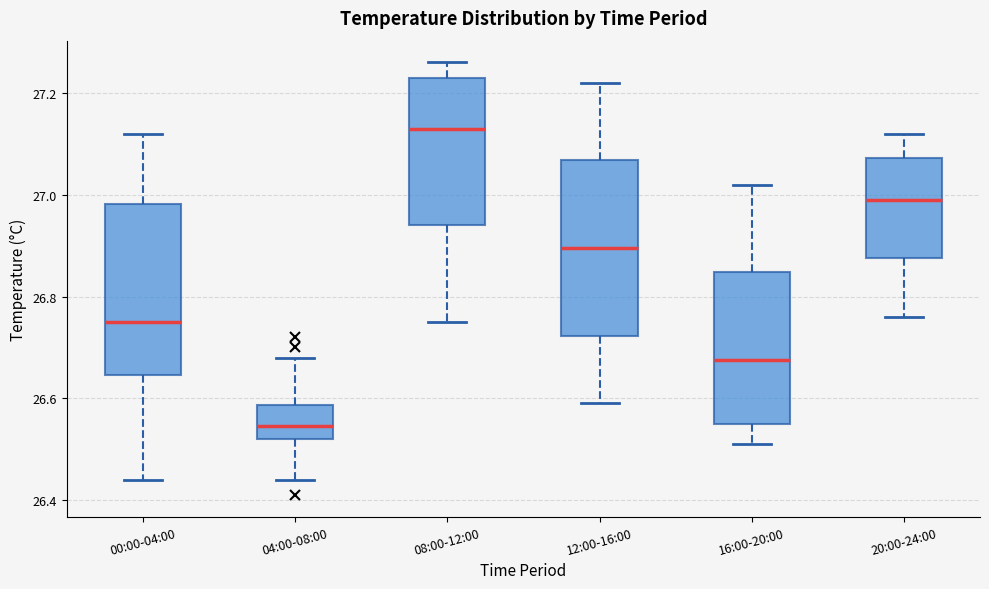

Reading left to right, transcribe this box plot: for each box, give where its median line is, the range the box spans, and where its two whiskers end, as read against the y-axis. The values are not printed on the chart, so give them approximately, as read against the axis.

00:00-04:00: median 26.76, box 26.64 to 26.98, whiskers 26.44 to 27.12
04:00-08:00: median 26.54, box 26.52 to 26.58, whiskers 26.44 to 26.68
08:00-12:00: median 27.14, box 26.94 to 27.24, whiskers 26.76 to 27.26
12:00-16:00: median 26.90, box 26.72 to 27.06, whiskers 26.60 to 27.22
16:00-20:00: median 26.68, box 26.56 to 26.84, whiskers 26.52 to 27.02
20:00-24:00: median 27.00, box 26.88 to 27.08, whiskers 26.76 to 27.12